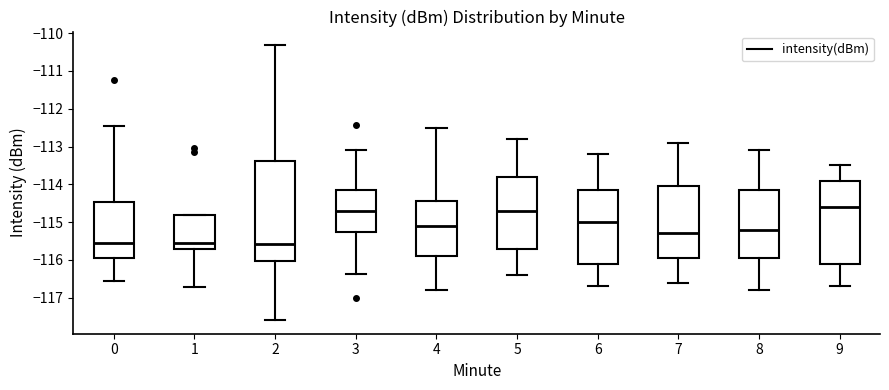

Reading left to right, read every box against the y-axis: the position of its median line, the range the box covers, and the ends of its whiskers. The values are not printed on the chart, so give them approximately, as read against the axis.

0: median -115.6, box -115.9 to -114.5, whiskers -116.6 to -112.5
1: median -115.5, box -115.7 to -114.8, whiskers -116.7 to -114.8
2: median -115.6, box -116.0 to -113.4, whiskers -117.6 to -110.3
3: median -114.7, box -115.2 to -114.1, whiskers -116.4 to -113.1
4: median -115.1, box -115.9 to -114.4, whiskers -116.8 to -112.5
5: median -114.7, box -115.7 to -113.8, whiskers -116.4 to -112.8
6: median -115.0, box -116.1 to -114.1, whiskers -116.7 to -113.2
7: median -115.3, box -115.9 to -114.0, whiskers -116.6 to -112.9
8: median -115.2, box -115.9 to -114.1, whiskers -116.8 to -113.1
9: median -114.6, box -116.1 to -113.9, whiskers -116.7 to -113.5